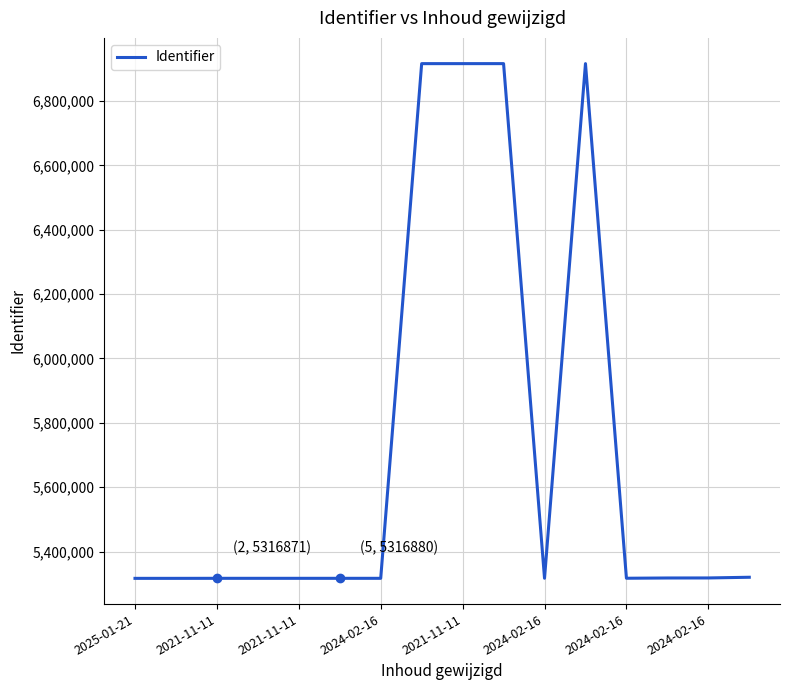

What is the difference between the maximum and minimum values?

1599354